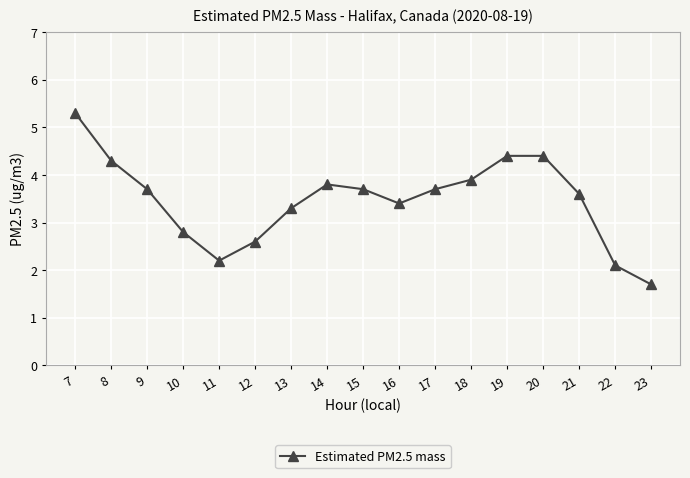

Which has a higher value, 9 or 10?

9